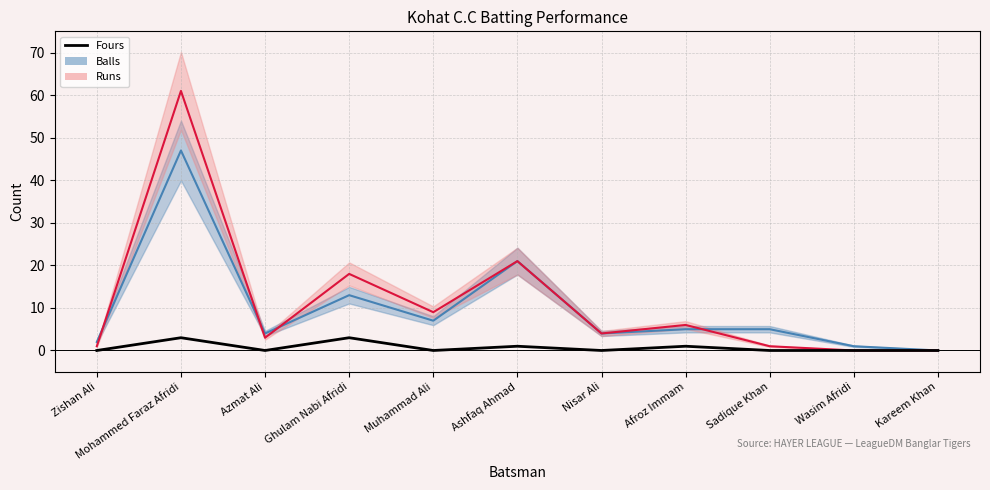

Rank the categories by value from highest to lowest.

Mohammed Faraz Afridi, Ghulam Nabi Afridi, Ashfaq Ahmad, Afroz Immam, Zishan Ali, Azmat Ali, Muhammad Ali, Nisar Ali, Sadique Khan, Wasim Afridi, Kareem Khan